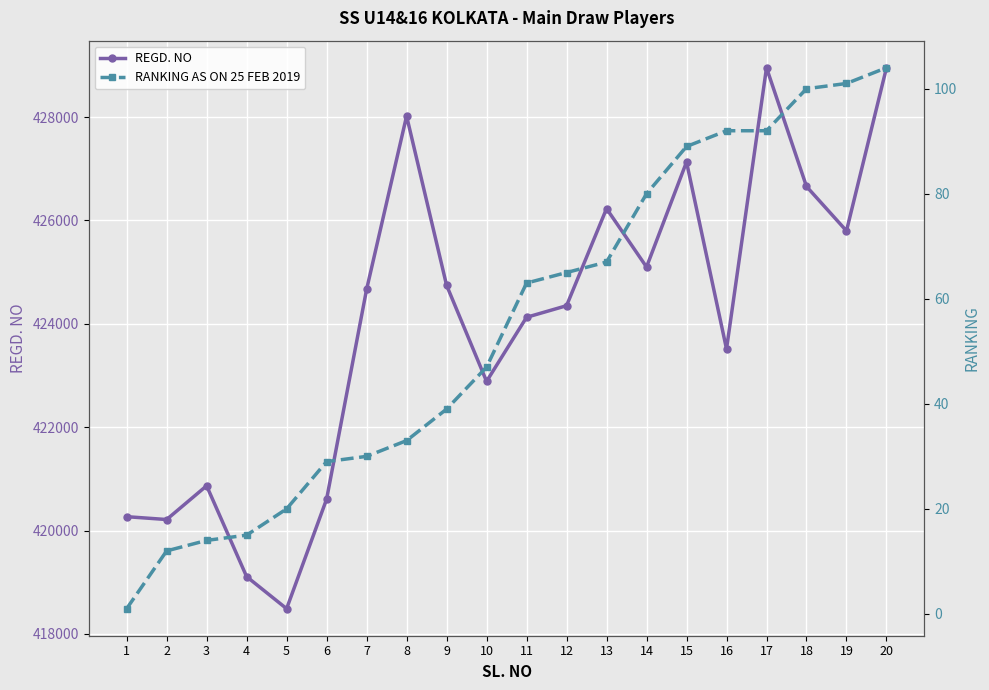

What is the sum of all REGD. NO values?

8480679